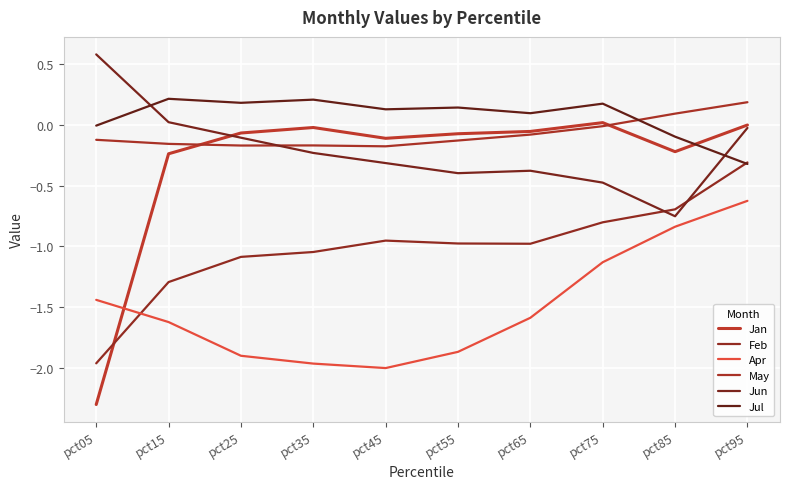

Rank the series by their maximum value, from lowest to highest.

Apr, Feb, Jan, May, Jul, Jun